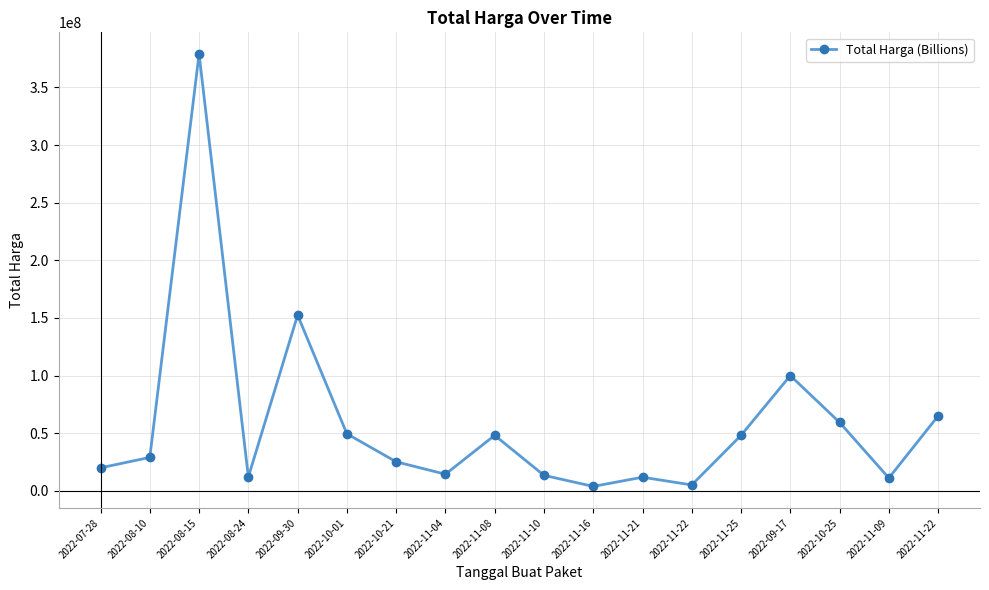

How many data points does each series have?

18